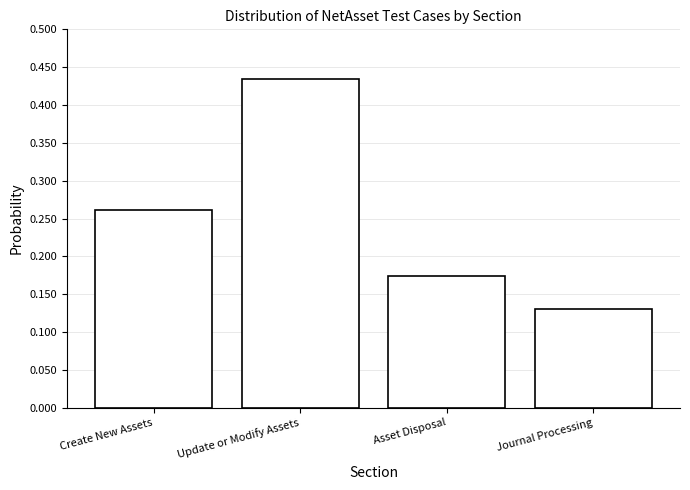

Where is the data nearest to the value 0?

Journal Processing